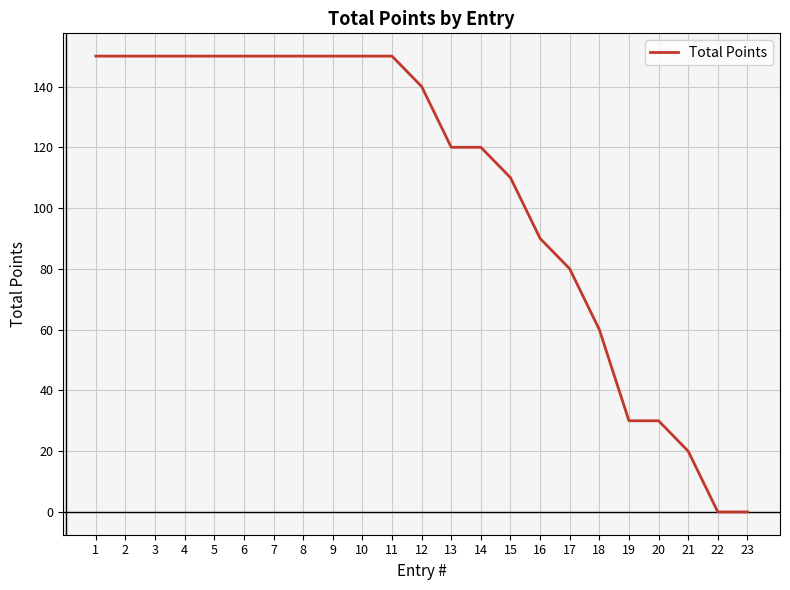

What is the change in value from 4 to 15?

-40